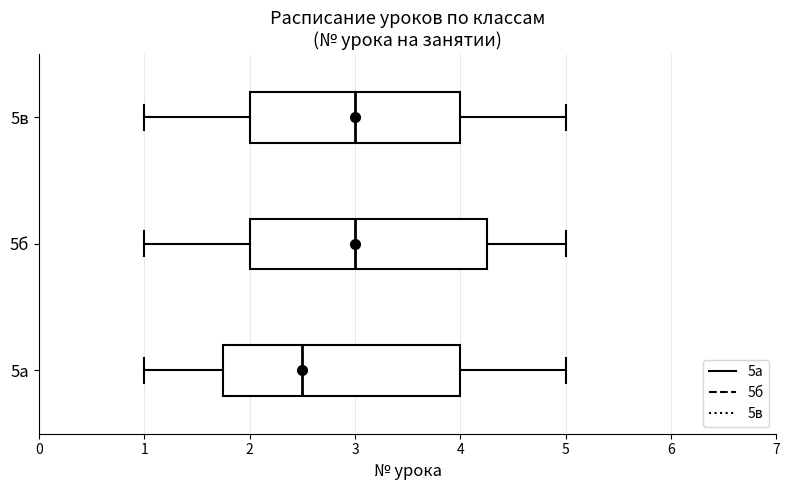

Where is the left edge of the box for 5а on the x-axis? The values are not printed on the chart, so give them approximately, as read against the axis.

1.8